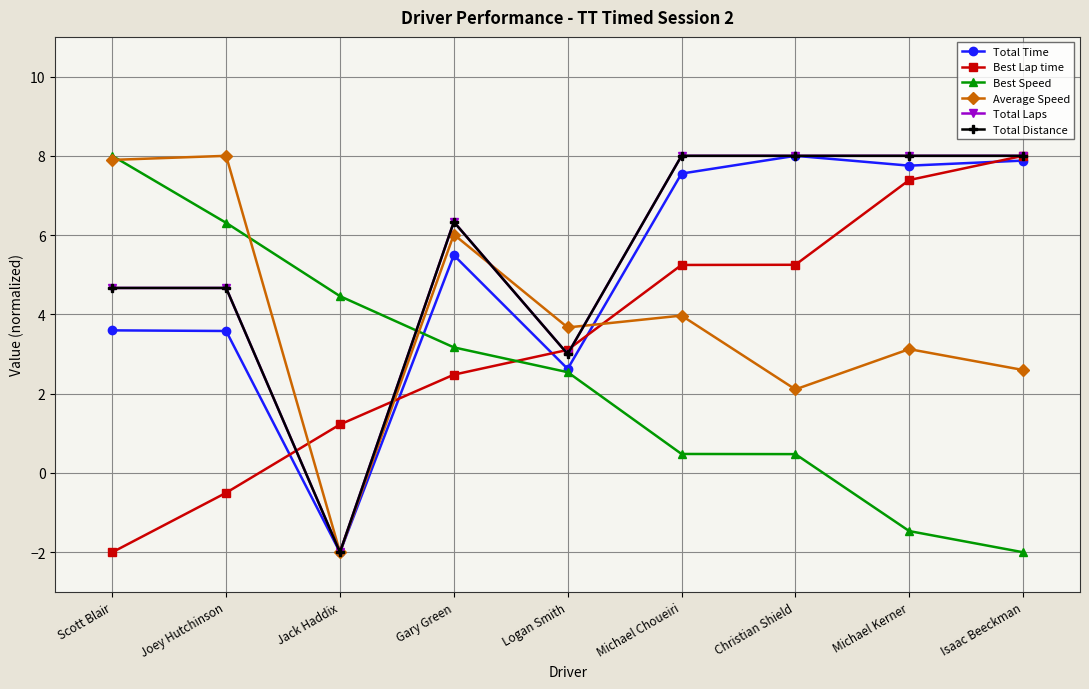

Is this an area chart (filled region under the line)?

No